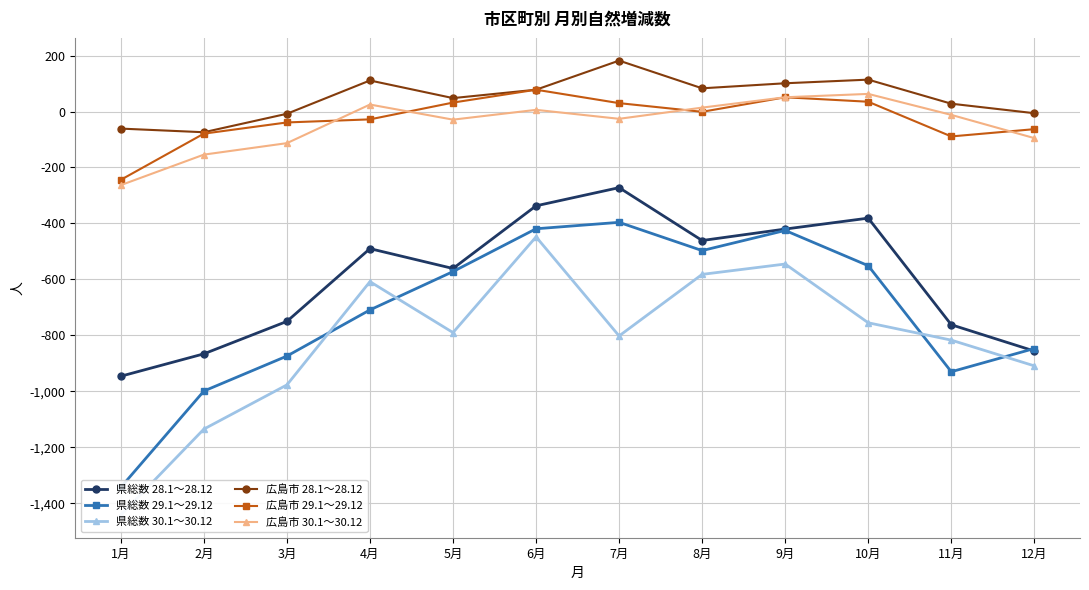

In 県総数 28.1～28.12, how many points are lower than both neighbors (excluding endpoints)?

2